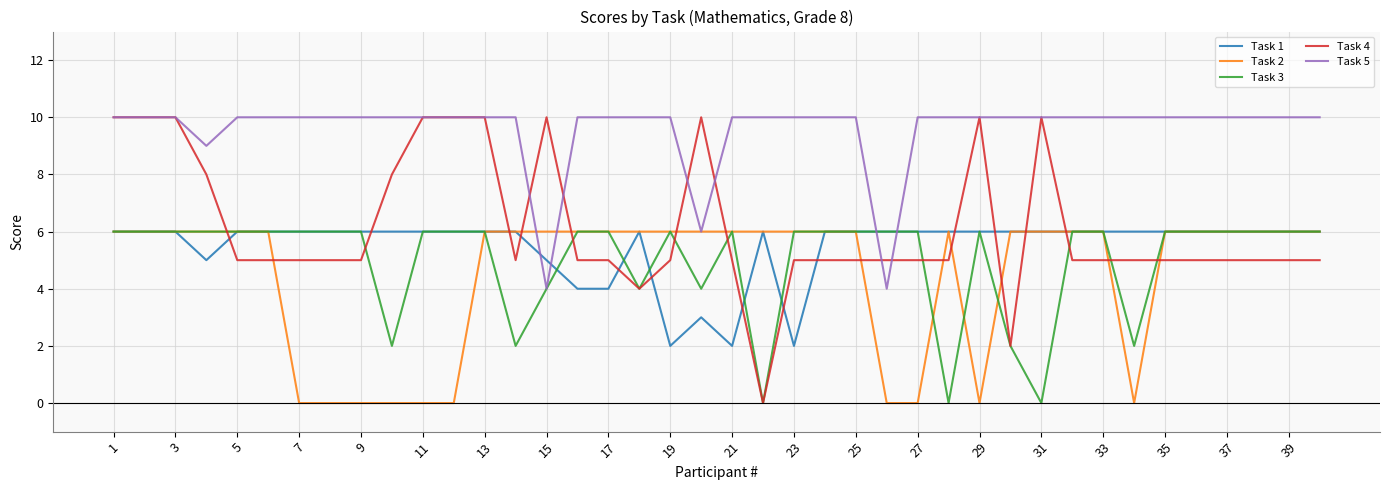

After their last crossing, which series has the higher values: Task 1 or Task 5?

Task 5